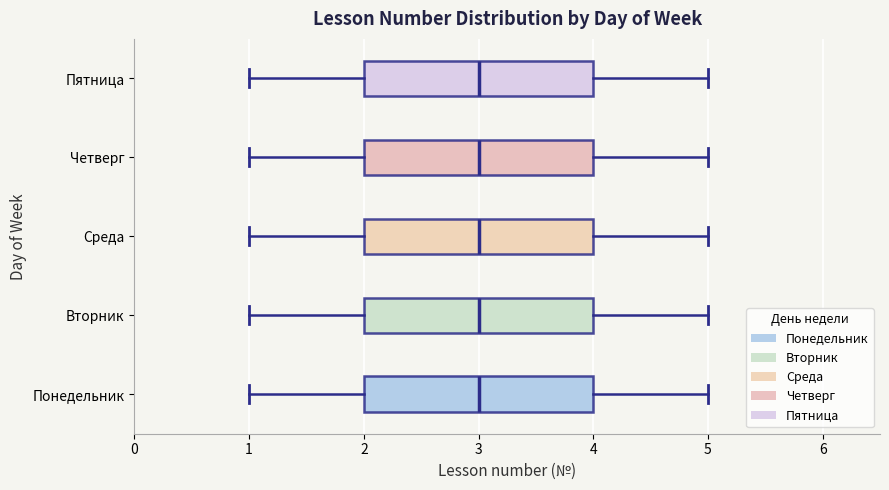

Reading bottom to top, transcribe this box plot: for each box, give where its median line is, the range the box spans, and where its two whiskers end, as read against the x-axis. The values are not printed on the chart, so give them approximately, as read against the axis.

Понедельник: median 3, box 2 to 4, whiskers 1 to 5
Вторник: median 3, box 2 to 4, whiskers 1 to 5
Среда: median 3, box 2 to 4, whiskers 1 to 5
Четверг: median 3, box 2 to 4, whiskers 1 to 5
Пятница: median 3, box 2 to 4, whiskers 1 to 5